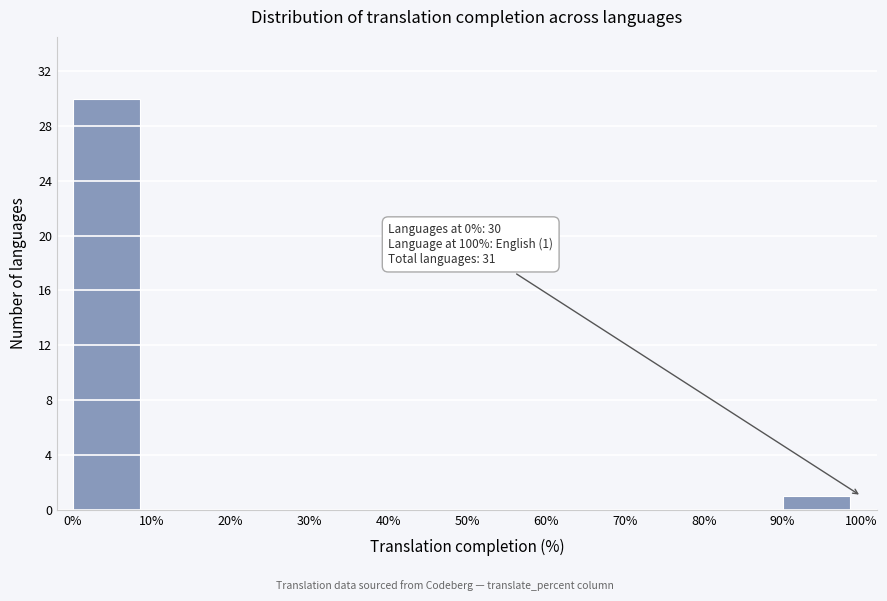

Over which range of the x-axis is the bar tallest?

0% to 10%